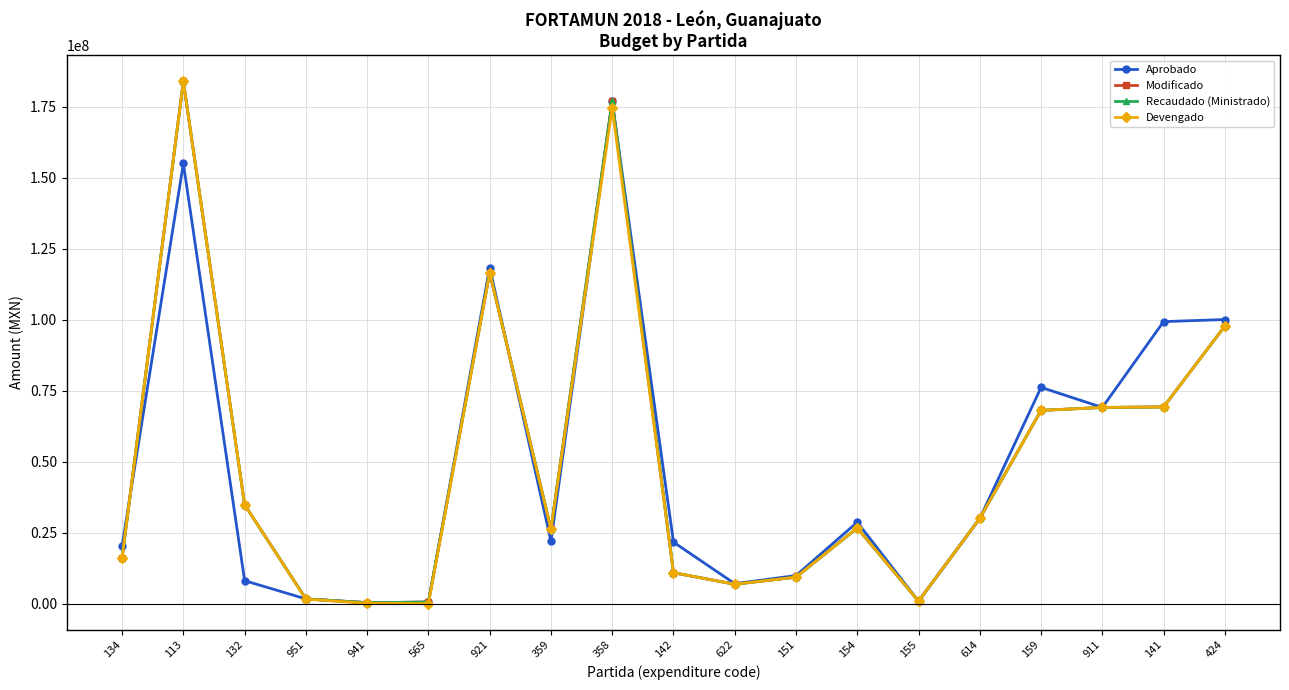

Does the chart have visible grid lines?

Yes